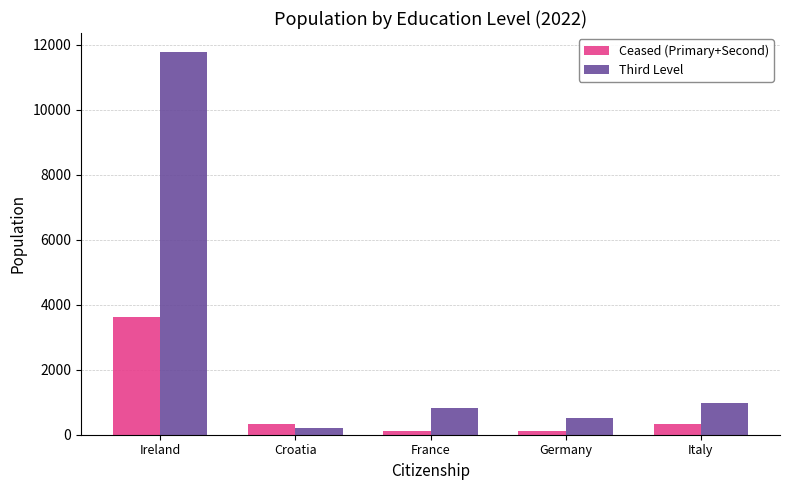

How many bars are there in each group?

2